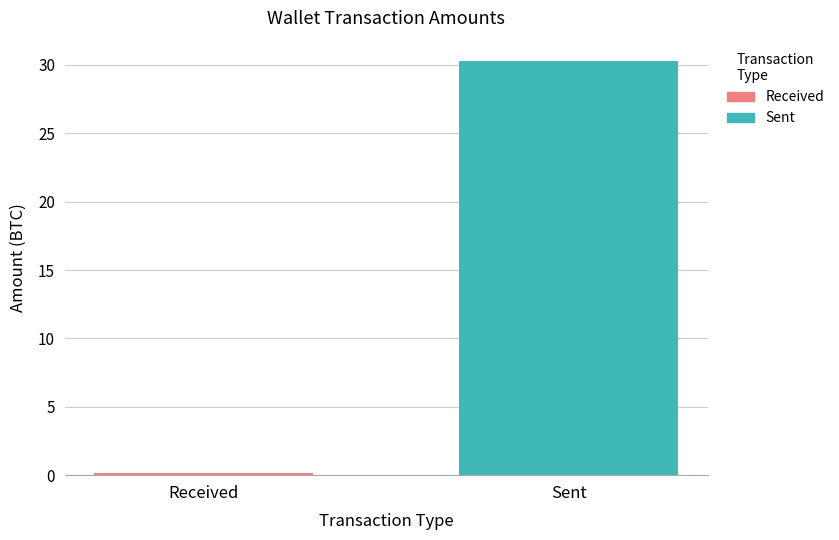

What is the greatest value displayed?

30.3